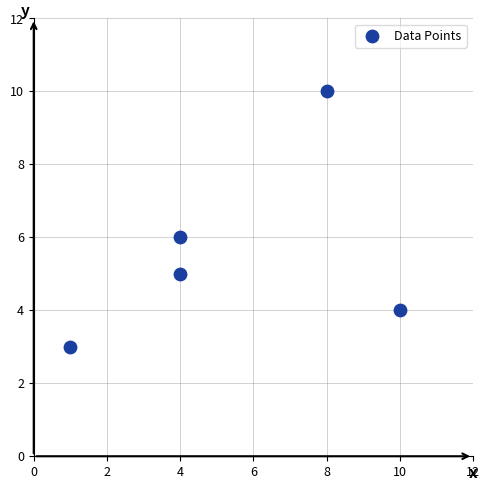

What is the range of Y values (max minus min)?

7